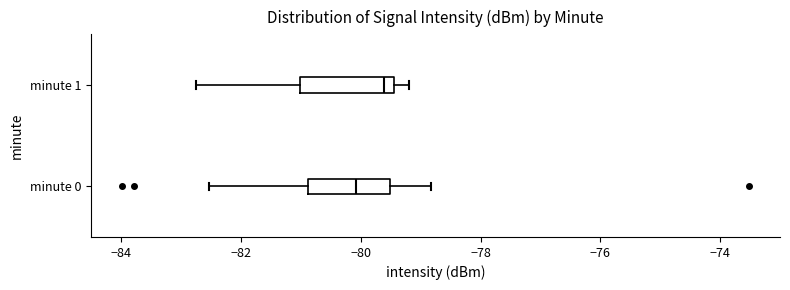

Reading bottom to top, transcribe this box plot: for each box, give where its median line is, the range the box spans, and where its two whiskers end, as read against the x-axis. The values are not printed on the chart, so give them approximately, as read against the axis.

minute 0: median -80.0, box -80.8 to -79.6, whiskers -82.6 to -78.8
minute 1: median -79.6, box -81.0 to -79.4, whiskers -82.8 to -79.2